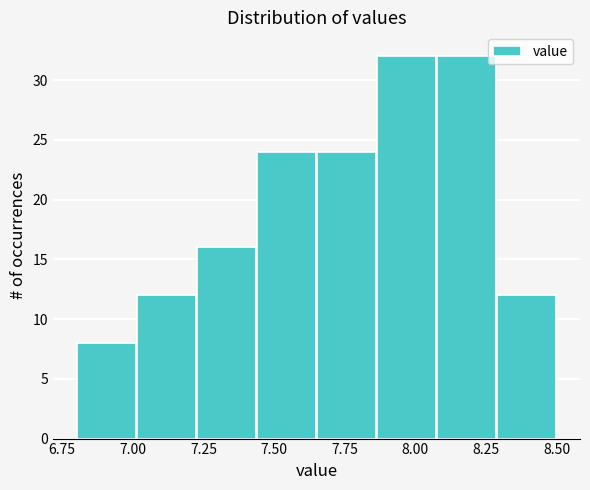

Reading left to right, transcribe this chart: for each bar, give the range it covers on the x-axis and its height. Neither the bar edges nor the heights are printed on the chart, so give them approximately, as read against the axes.

6.80 to 7.00: 8
7.00 to 7.25: 12
7.25 to 7.45: 16
7.45 to 7.65: 24
7.65 to 7.85: 24
7.85 to 8.10: 32
8.10 to 8.30: 32
8.30 to 8.50: 12